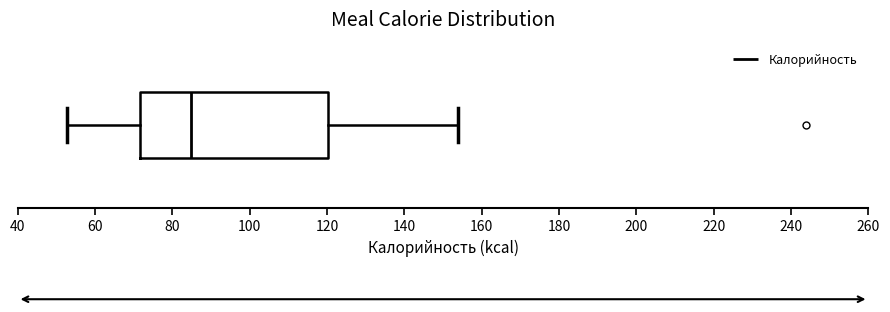

Read this box plot against the x-axis: the position of the median line, the range covered by the box, and the ends of both whiskers. The values are not printed on the chart, so give them approximately, as read against the axis.

median 84, box 72 to 120, whiskers 52 to 154